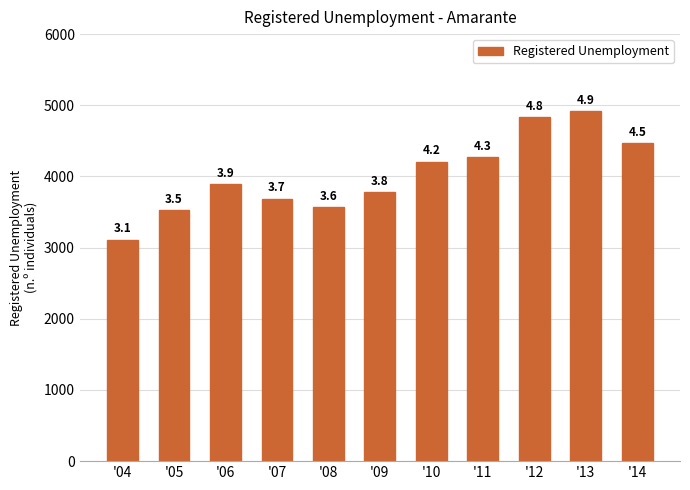

What is the average value?

4026